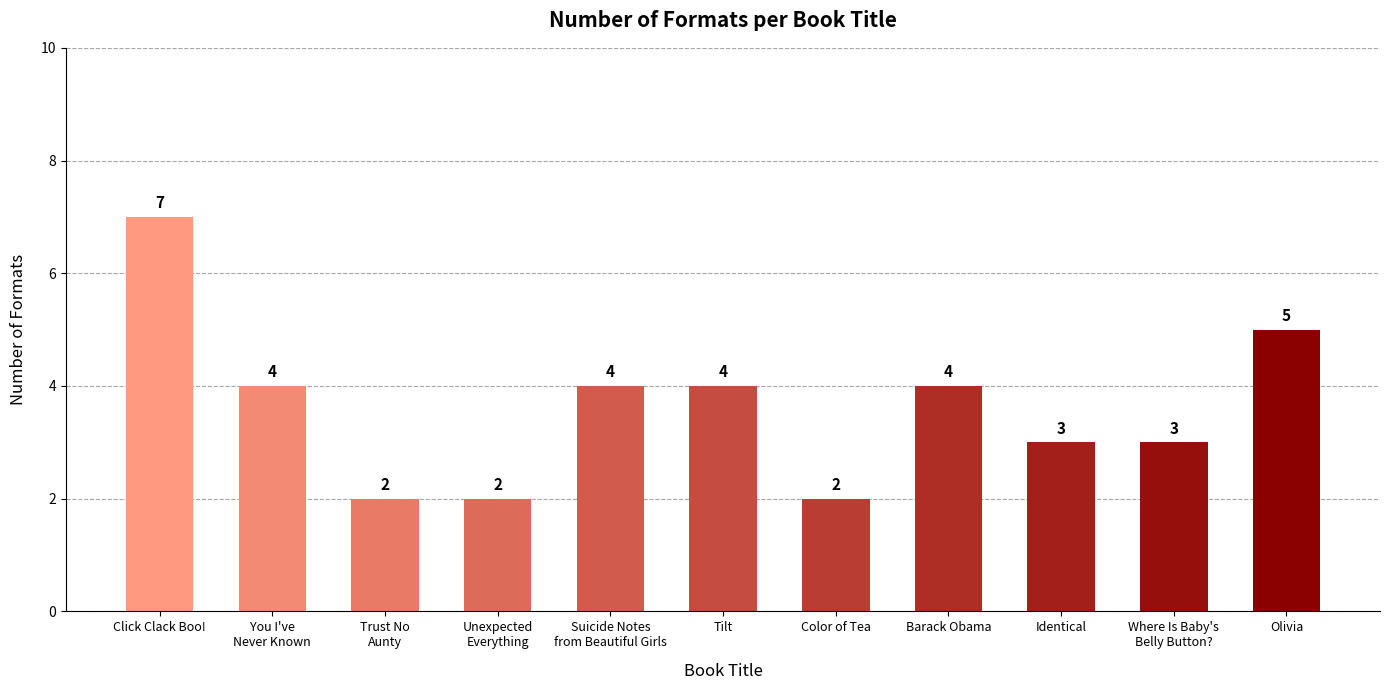

What is the greatest value displayed?

7